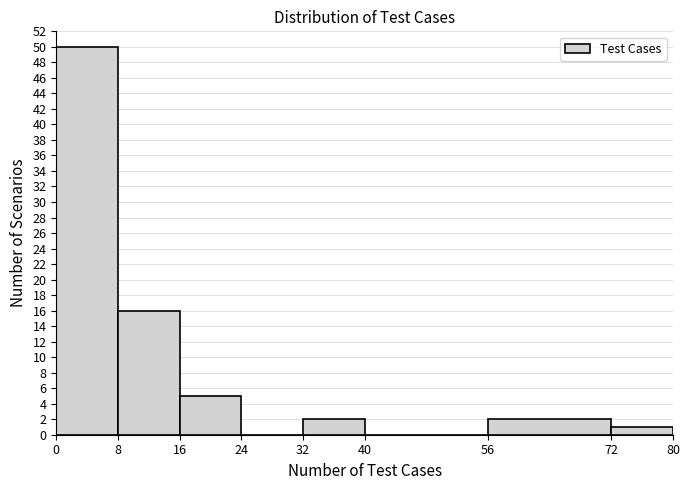

Which range on the x-axis has the tallest bar?

0 to 8